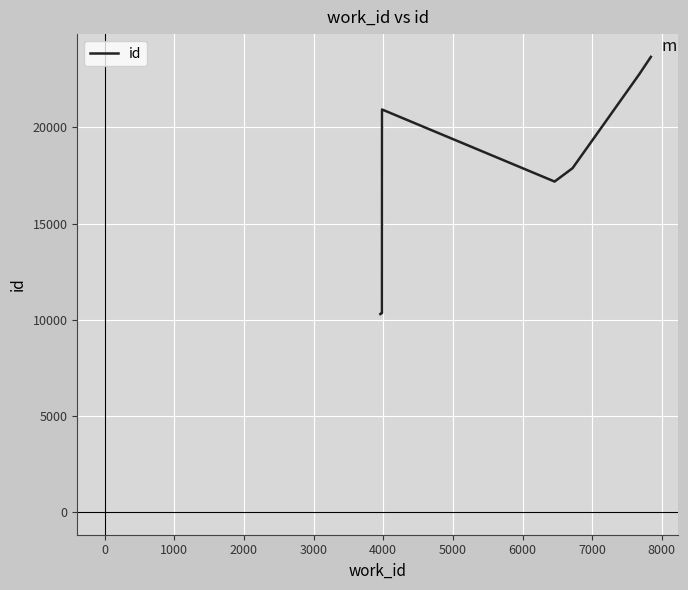

How many points are higher than both their immediate neighbors (excluding endpoints)?

1